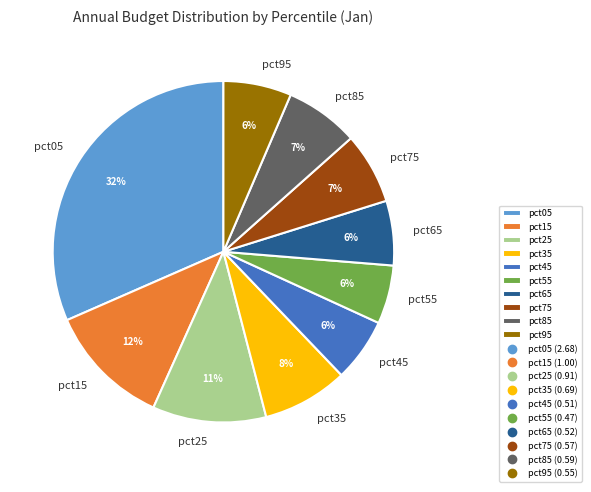

To the nearest percent, what is the combined percentage of pct85 and pct25?

18%